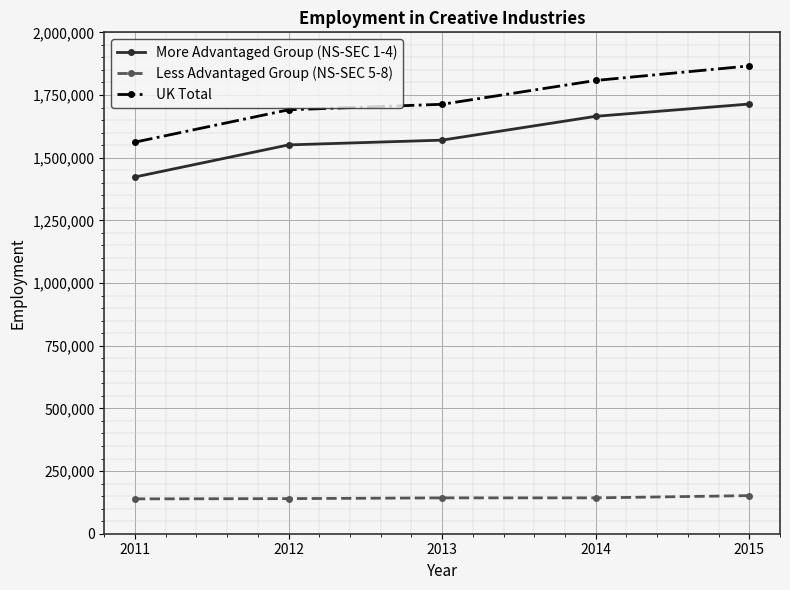

Which series has the widest spread of values?

UK Total